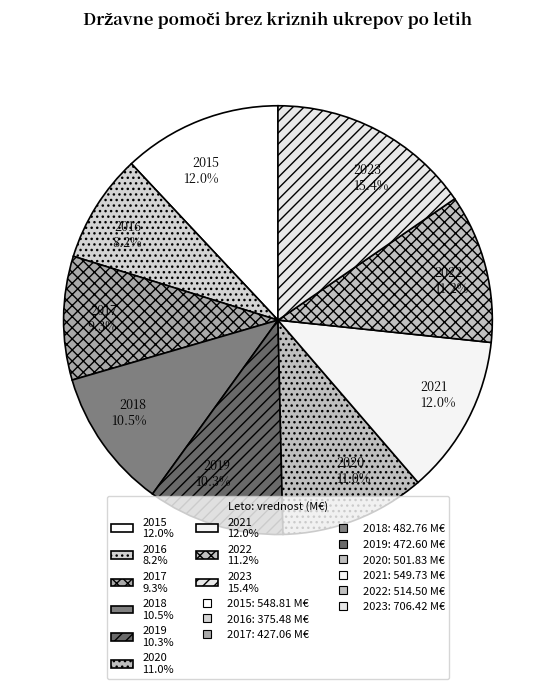

What is the total percentage of 2017 9.3% and 2020 11.0%?

20.3%